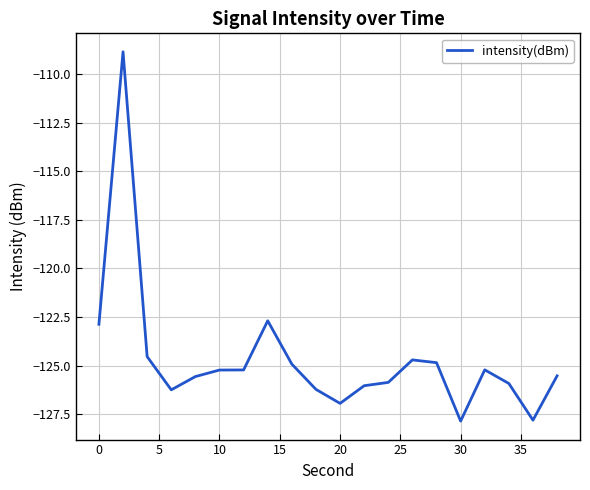

What is the greatest value displayed?

-108.9